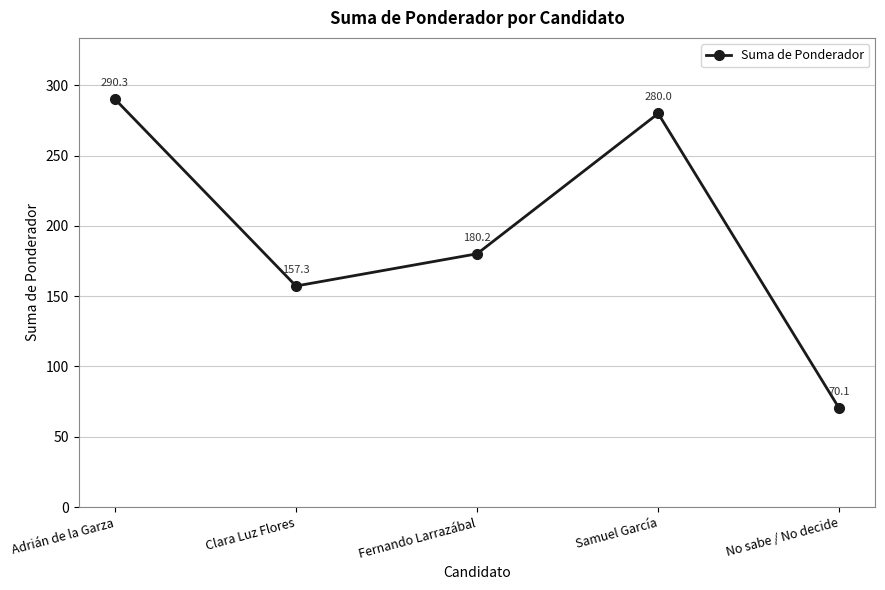

What is the value of the 3rd point from the left?

180.2